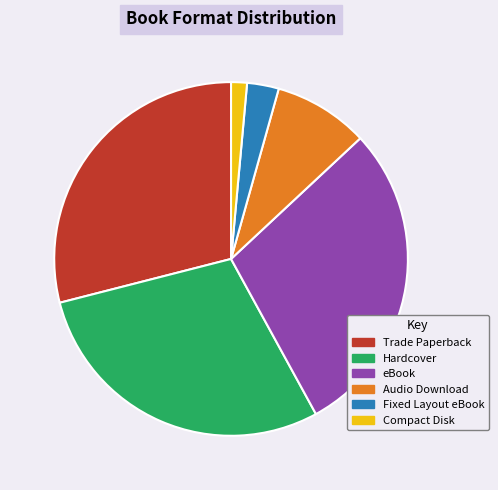

Which has a higher value, Hardcover or Fixed Layout eBook?

Hardcover